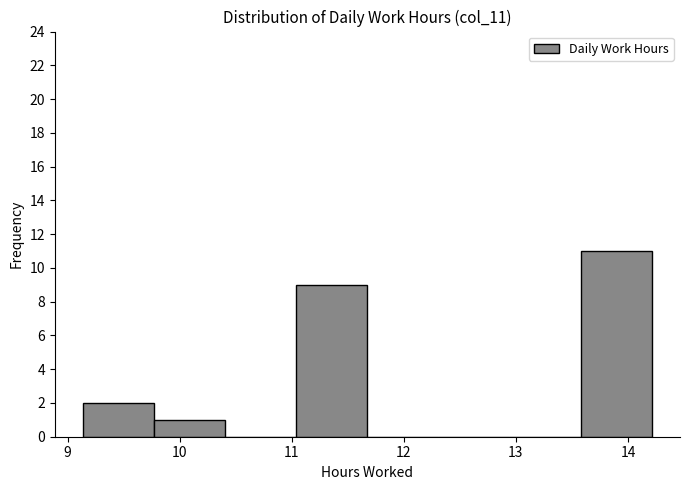

Over which range of the x-axis is the bar tallest?

13.6 to 14.2